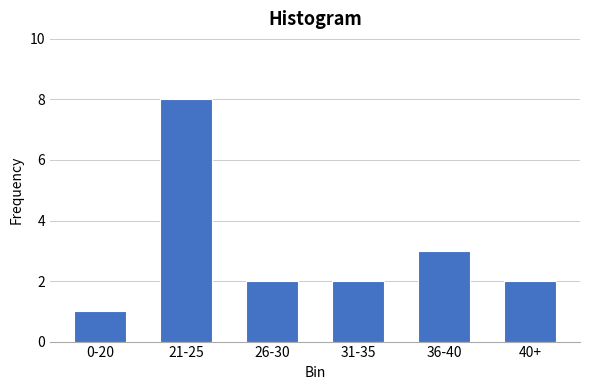

Reading right to left, what are all the values shown in this chart?

2	3	2	2	8	1